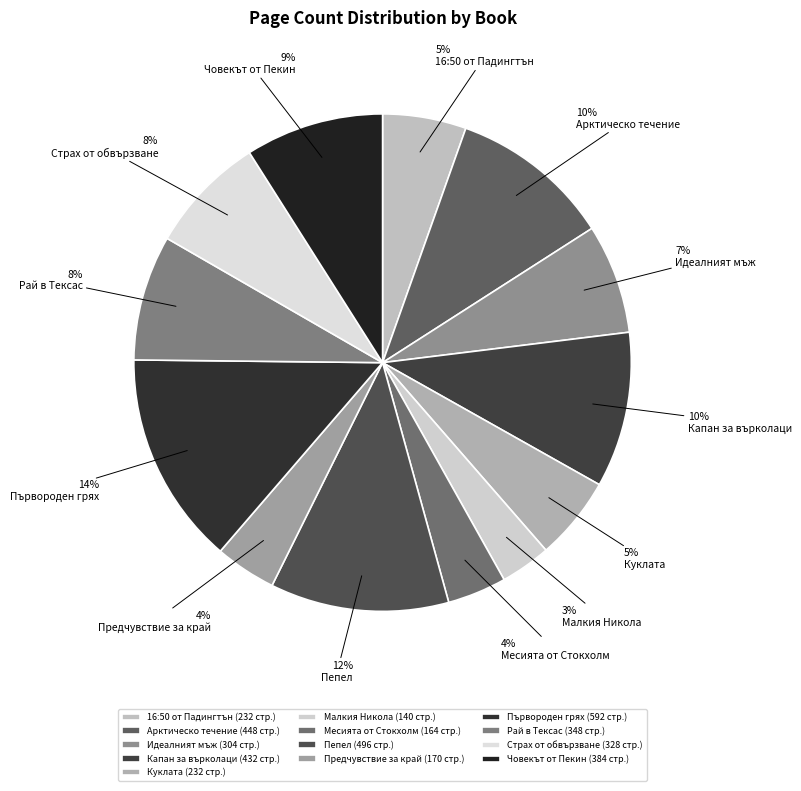

What is the largest slice in the pie chart?

Първороден грях
(592)